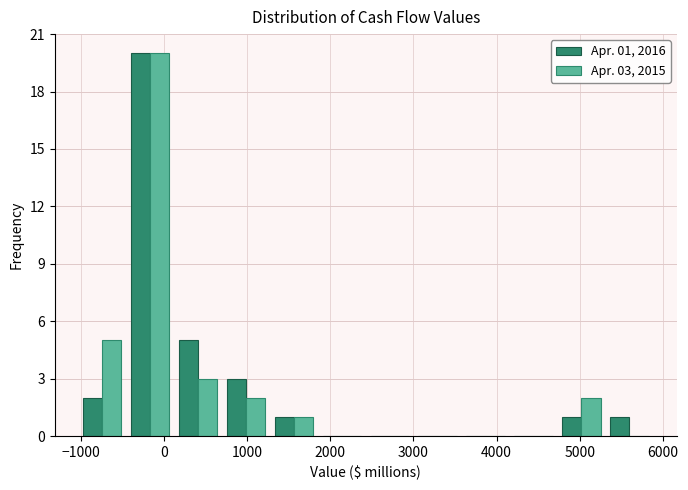

In the Apr. 01, 2016 series, which range on the x-axis has the tallest bar?

-500 to 100